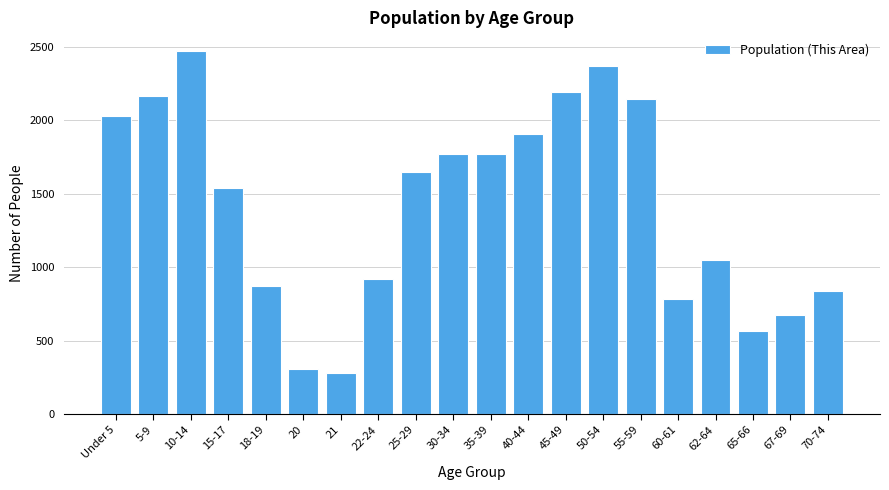

What is the change in value from Under 5 to 22-24?

-1107